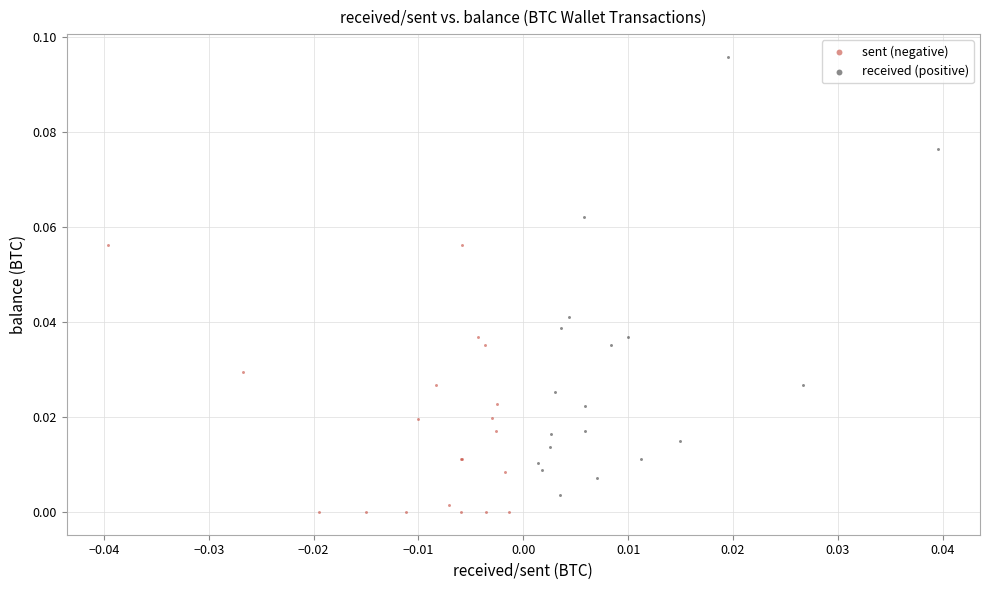

Which series has the largest Y range (max minus min)?

received (positive)